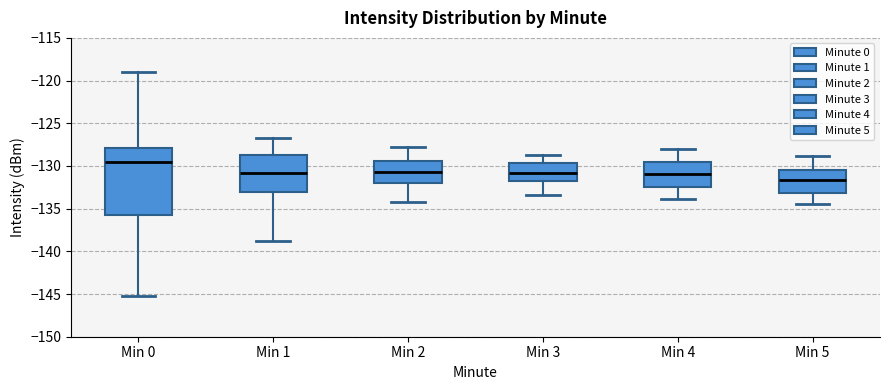

Which box has the lowest median line?

Min 5